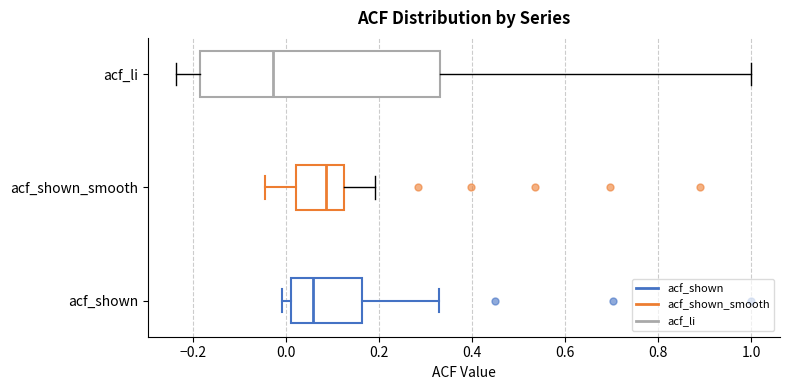

Where does the left whisker of the box for acf_shown_smooth end on the x-axis? The values are not printed on the chart, so give them approximately, as read against the axis.

-0.04